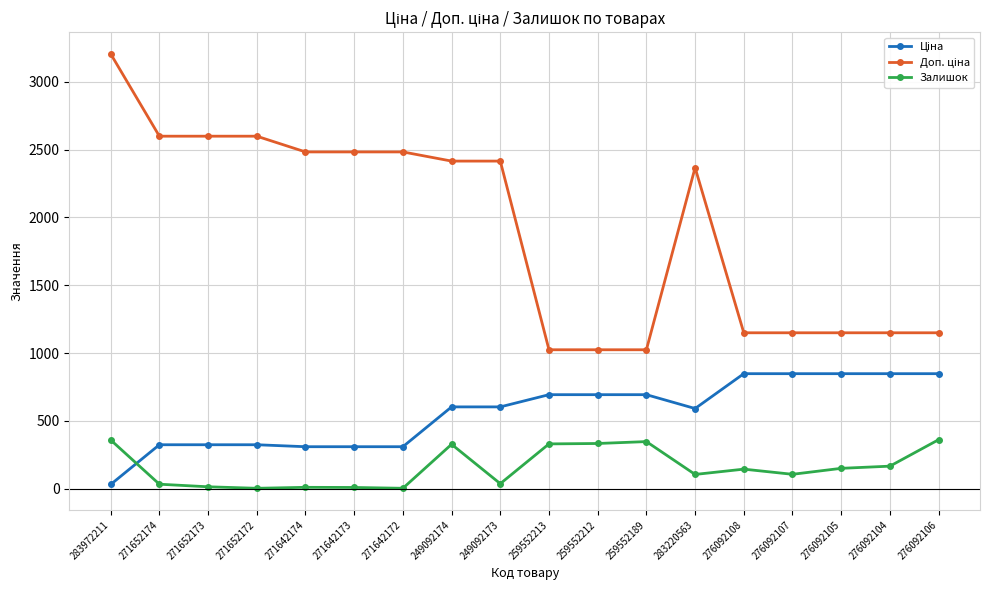

What is the difference between the second highest and second lowest values in the Залишок series?

356.0